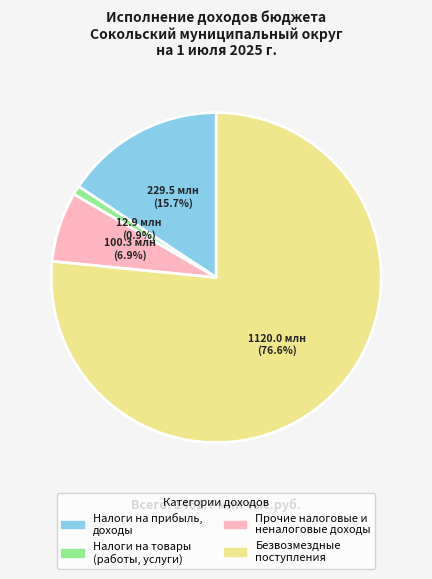

Is there any slice that represents more than half of the pie?

Yes